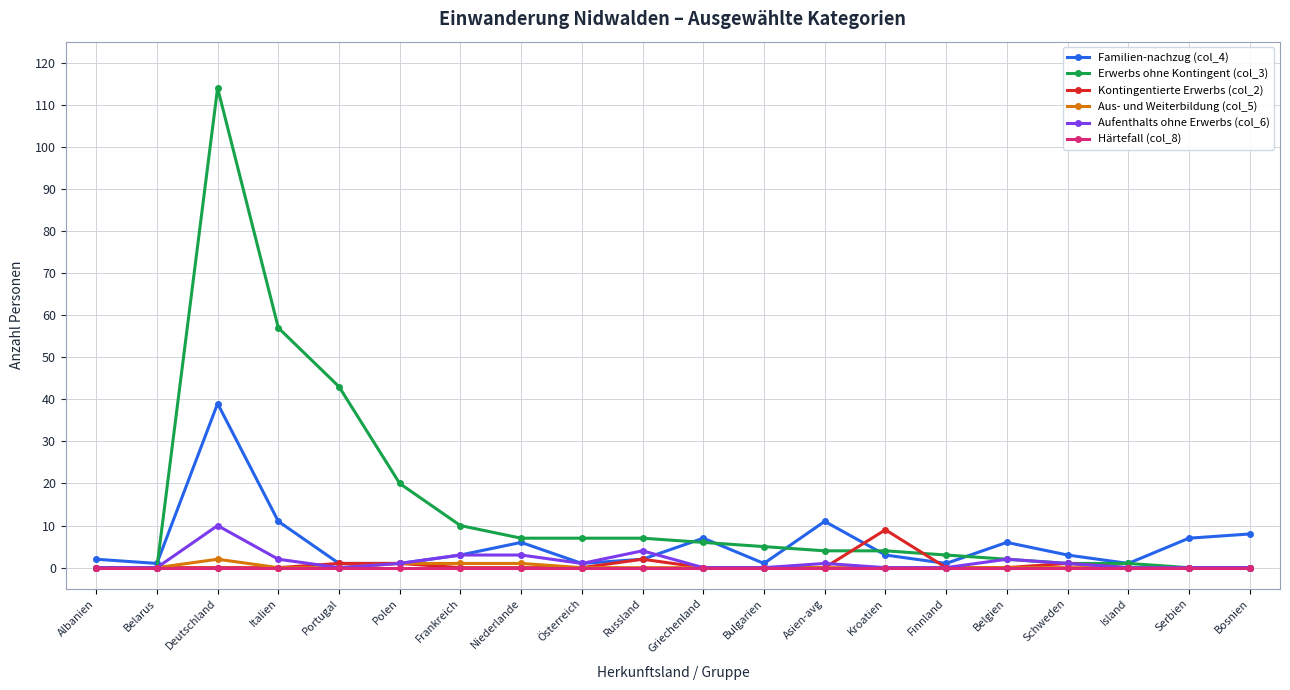

At which category does Aufenthalts ohne Erwerbs (col_6) reach its first local peak?

Deutschland